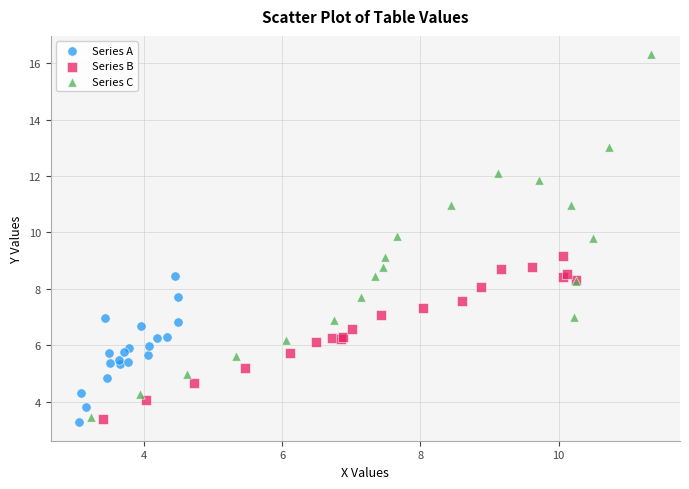

Which series has the widest spread of Y values?

Series C